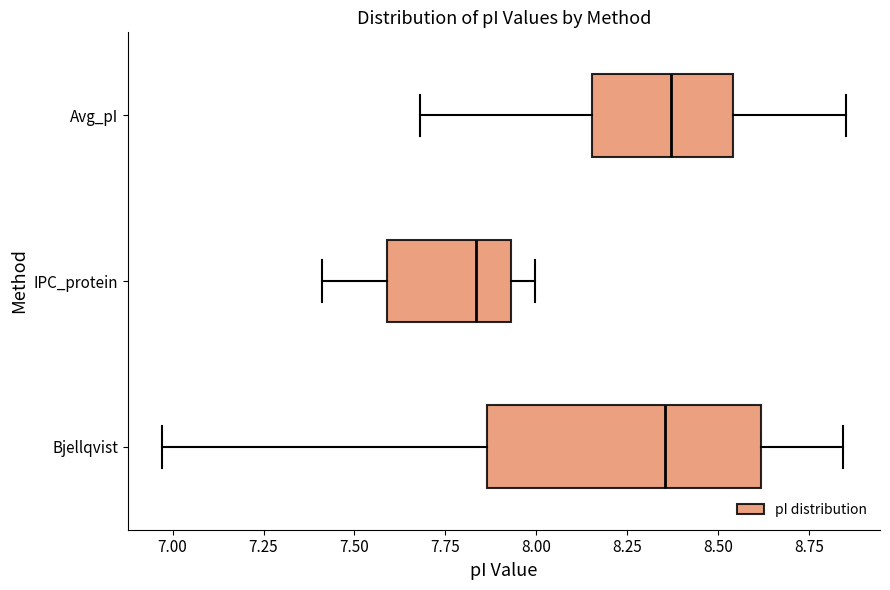

Which box is the widest, from its left edge to its right edge?

Bjellqvist